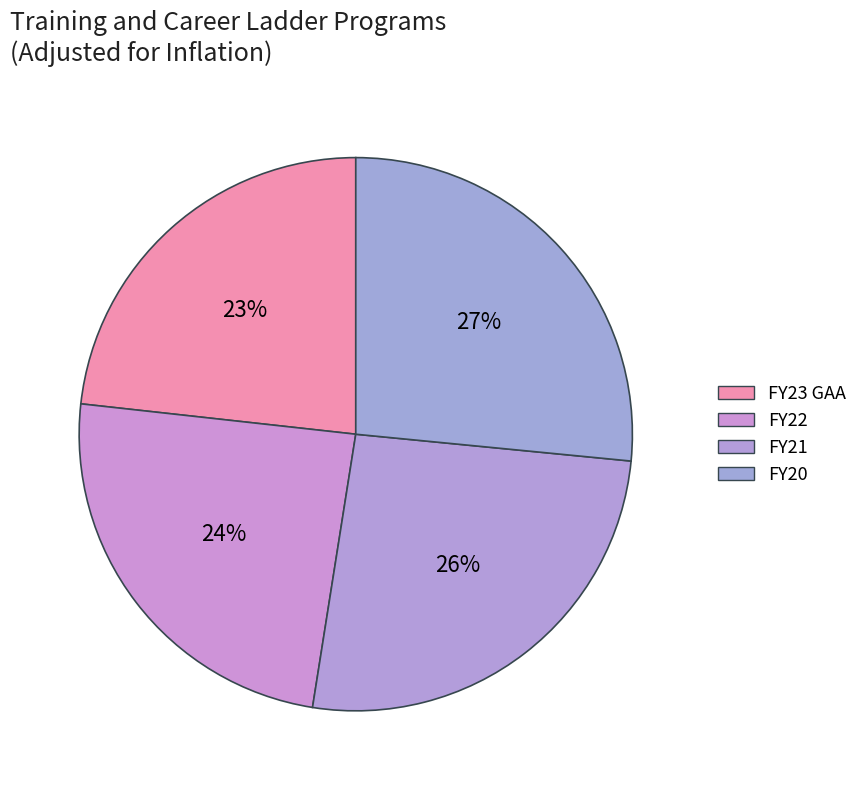

Count the number of slices in the pie.

4